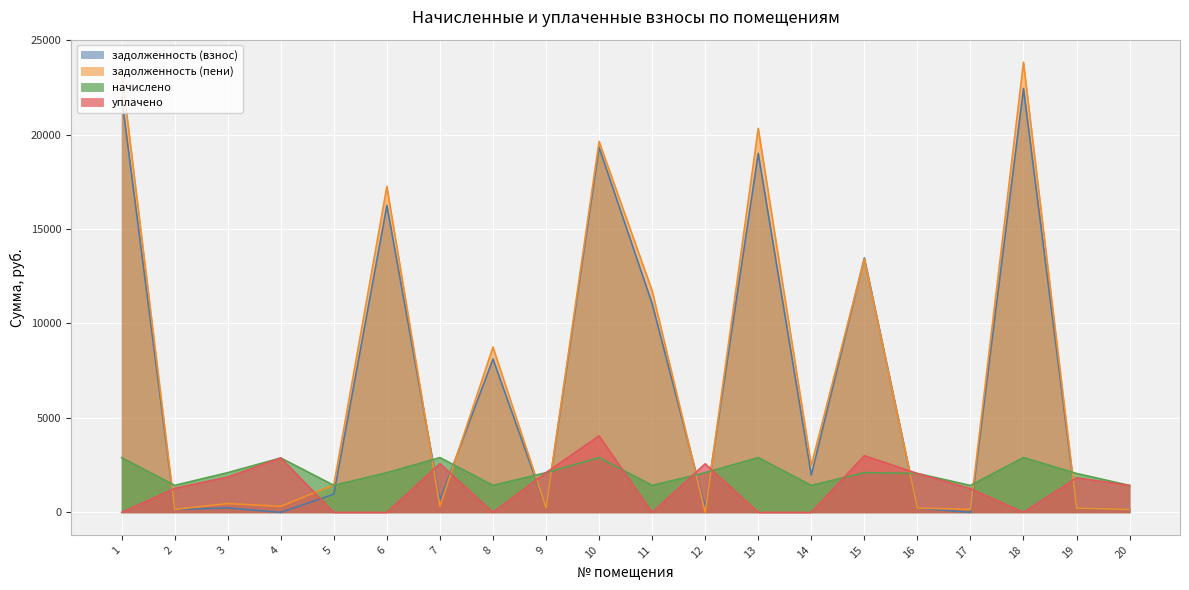

What is the value of the задолженность (взнос) point at the 11th from the left?

11051.5